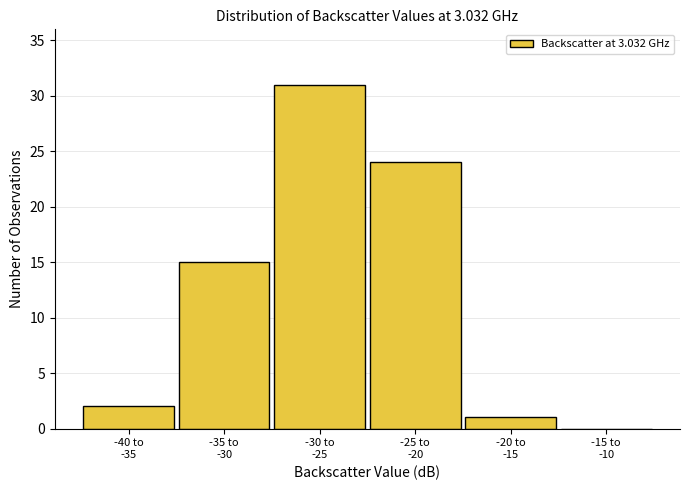

What is the maximum value shown in the chart?

31